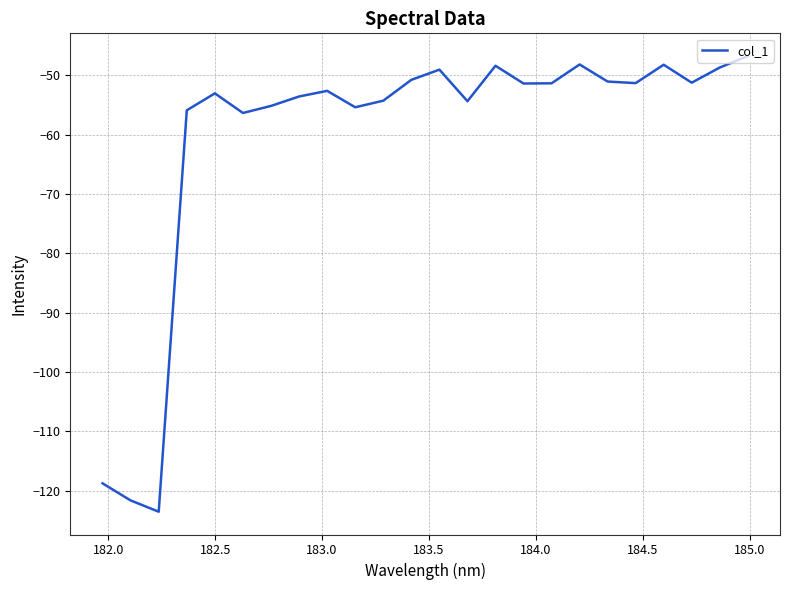

What is the difference between the maximum and minimum values?

76.7